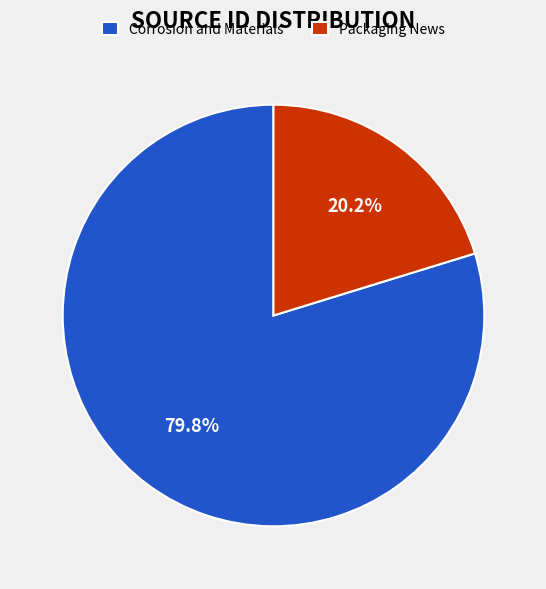

How many segments does this pie chart have?

2